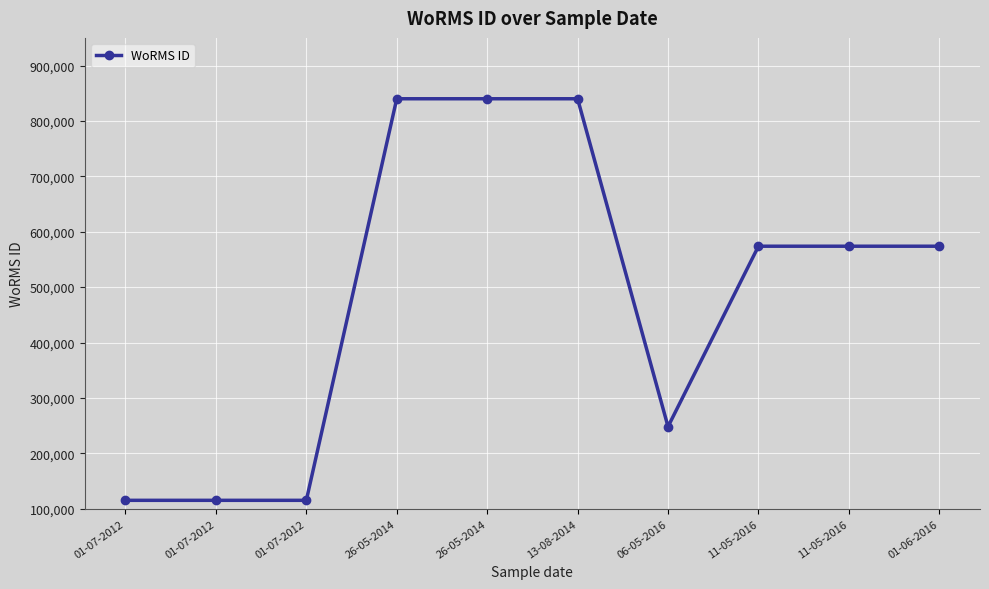

At which category does the data reach its first local valley?

06-05-2016